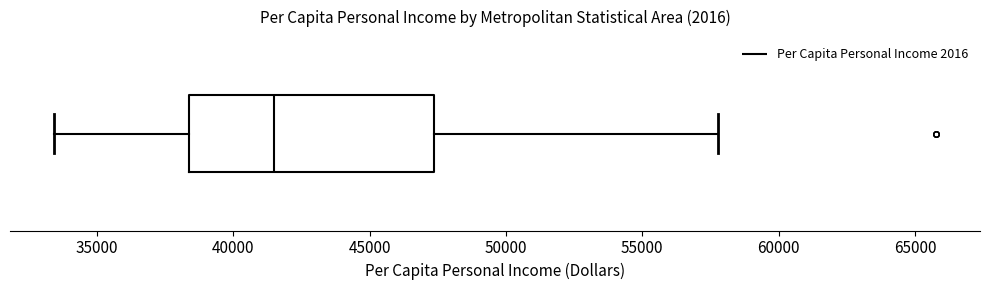

Transcribe this box plot: give where the median line is, the range the box spans, and where the two whiskers end, as read against the x-axis. The values are not printed on the chart, so give them approximately, as read against the axis.

median 41500, box 38500 to 47500, whiskers 33500 to 58000